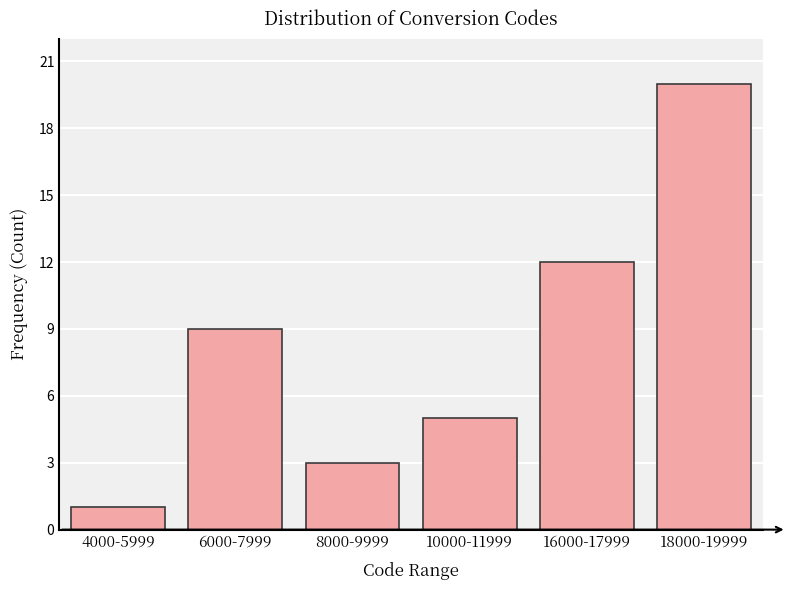

Reading left to right, list all the values displayed in this chart.

4000-5999=1	6000-7999=9	8000-9999=3	10000-11999=5	16000-17999=12	18000-19999=20